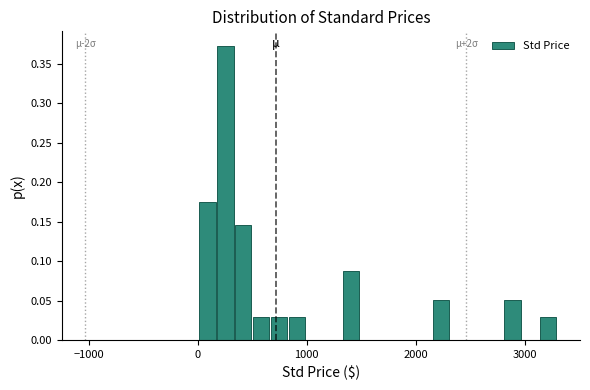

Around what value on the x-axis is the tallest bar? Give the approximate position of its centre, as read against the axis.

300